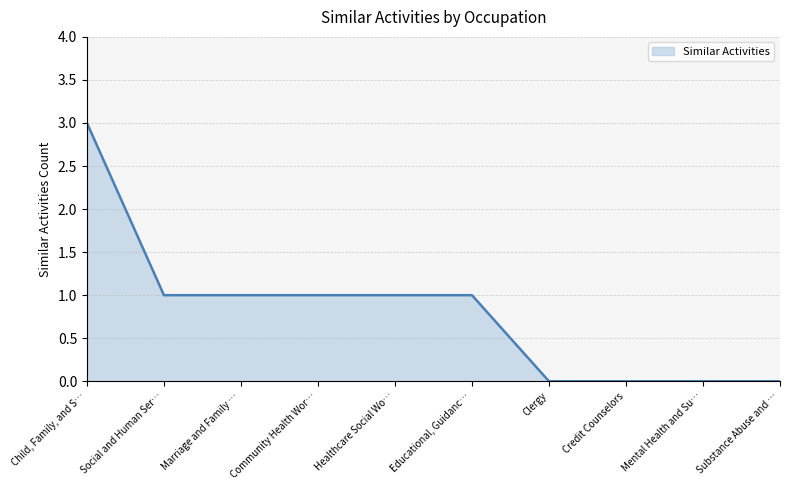

What position from the left is Credit Counselors?

8